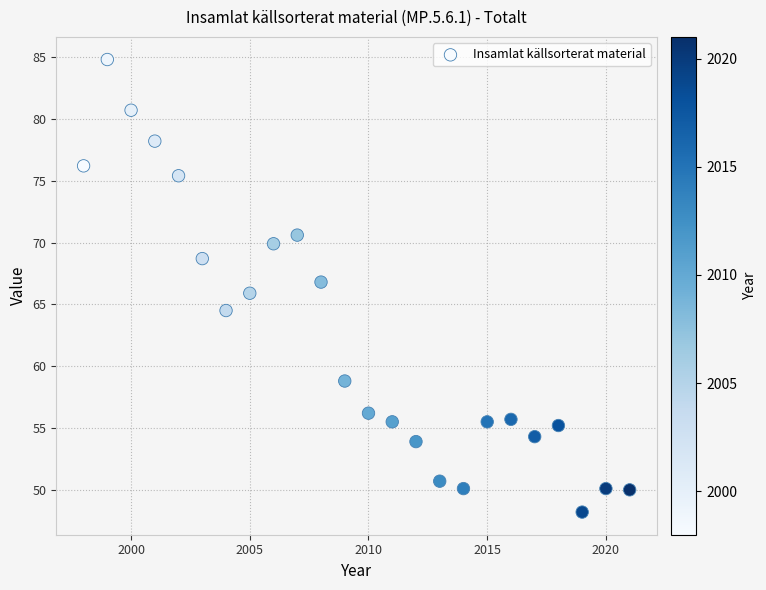

What is the range of X values (max minus min)?

23.0